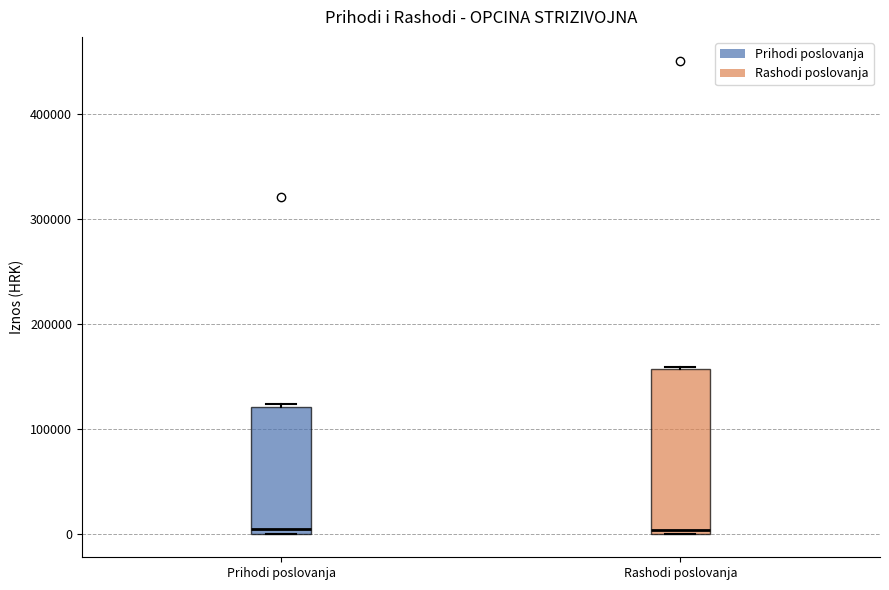

Reading left to right, transcribe this box plot: for each box, give where its median line is, the range the box spans, and where its two whiskers end, as read against the y-axis. The values are not printed on the chart, so give them approximately, as read against the axis.

Prihodi poslovanja: median 0 (just above the box's lower edge), box 0 to 120000, whiskers 0 to 120000
Rashodi poslovanja: median 0 (just above the box's lower edge), box 0 to 160000, whiskers 0 to 160000